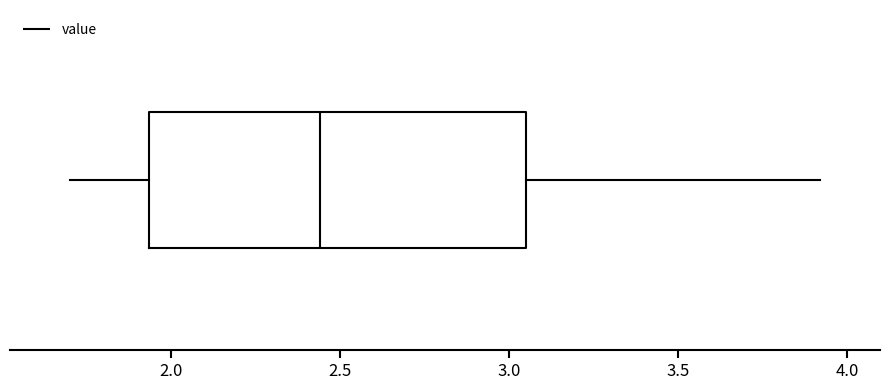

Transcribe this box plot: give where the median line is, the range the box spans, and where the two whiskers end, as read against the x-axis. The values are not printed on the chart, so give them approximately, as read against the axis.

median 2.45, box 1.95 to 3.05, whiskers 1.70 to 3.90